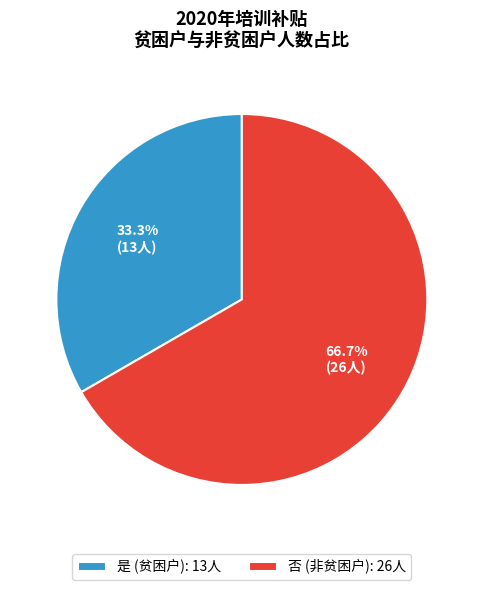

Do 是 (贫困户): 13人 and 否 (非贫困户): 26人 together represent more than half of the pie?

Yes